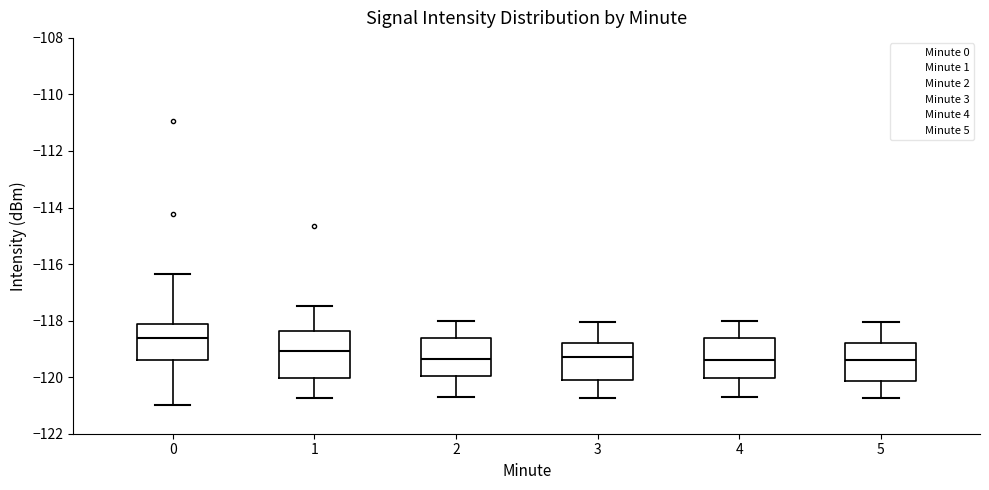

Which box is the tallest, from its lower edge to its upper edge?

1